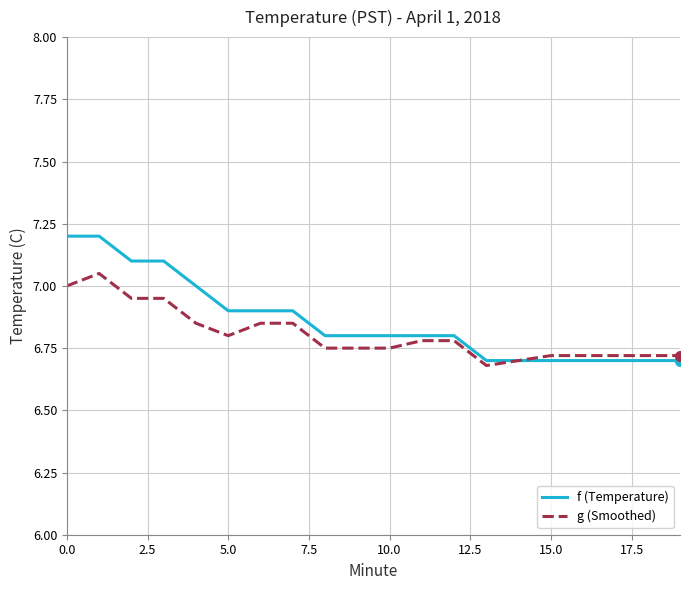

Which series has the largest range (max minus min)?

f (Temperature)